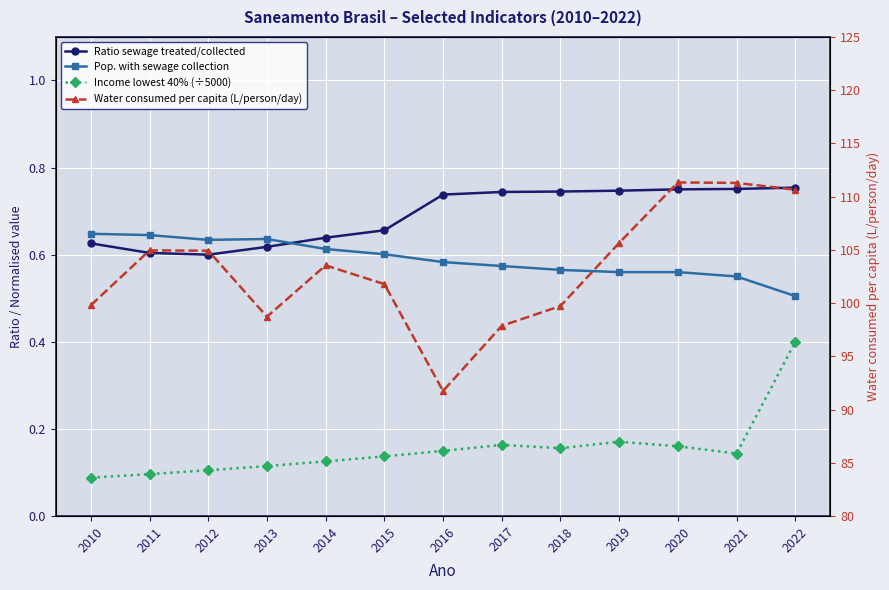

What is the spread (max minus min) of values at 2010?

99.7